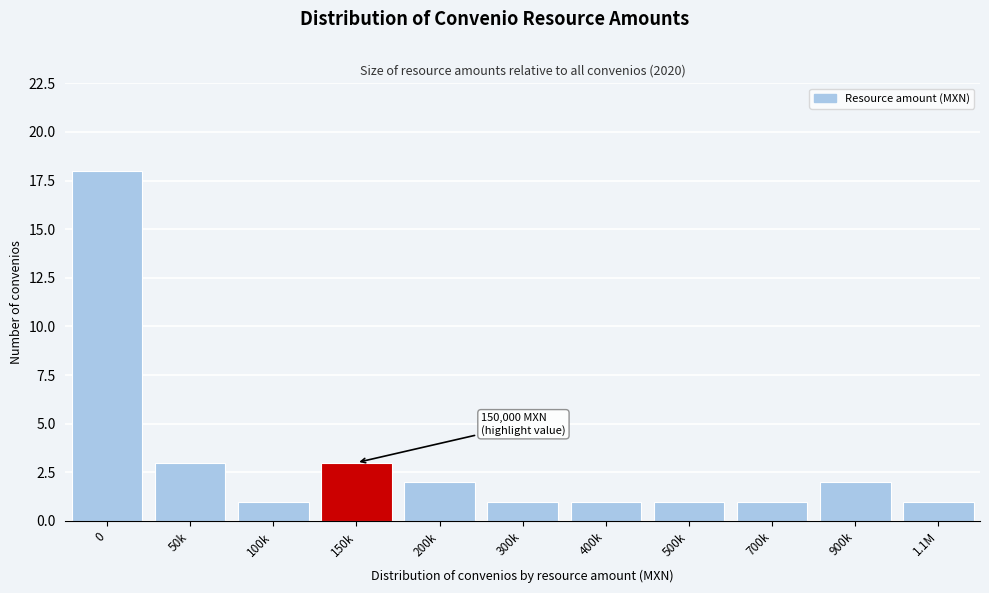

Reading right to left, list all the values displayed in this chart.

1.1M=1	900k=2	700k=1	500k=1	400k=1	300k=1	200k=2	150k=3	100k=1	50k=3	0=18